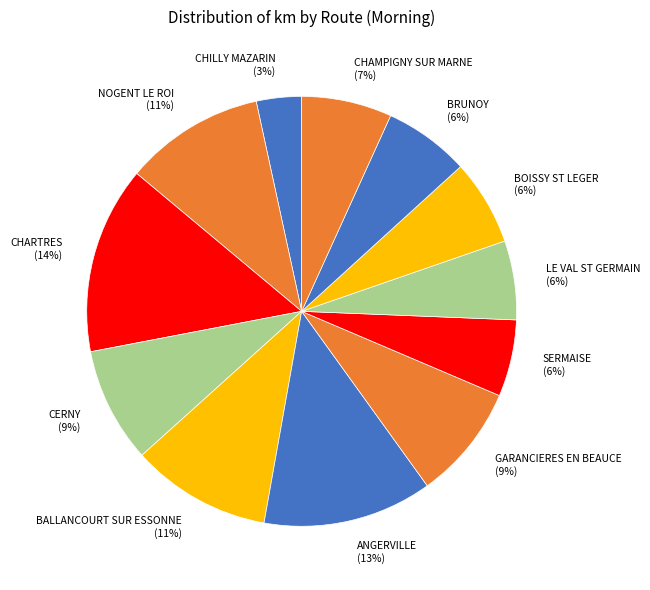

Is there a majority slice in this chart?

No